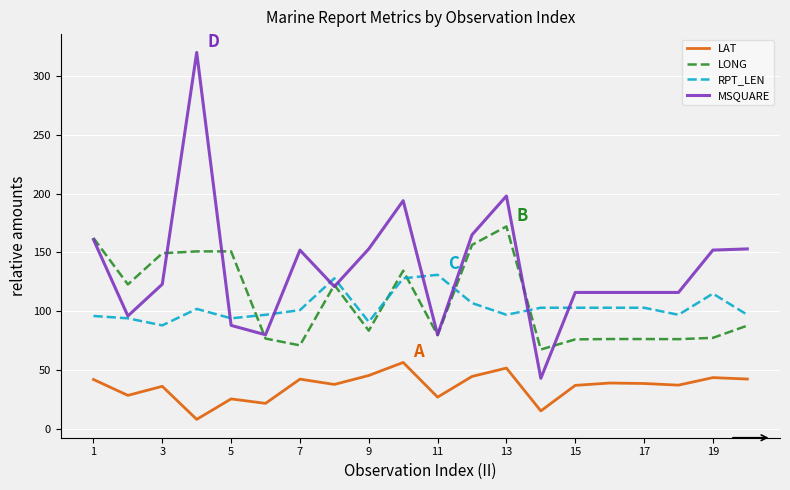

List the series in order of their peak value, highest first.

MSQUARE, LONG, RPT_LEN, LAT